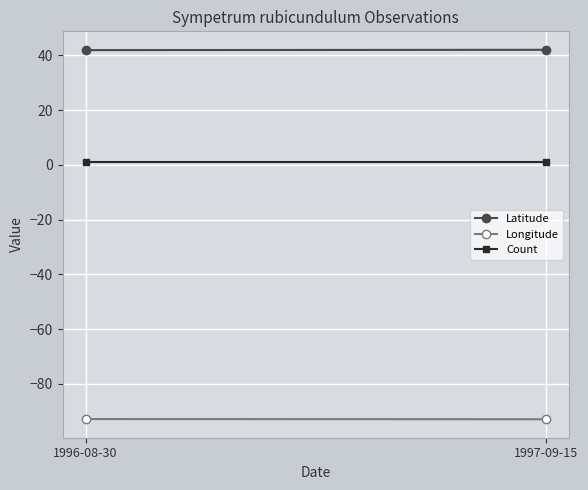

Rank the series by their average value, from highest to lowest.

Latitude, Count, Longitude